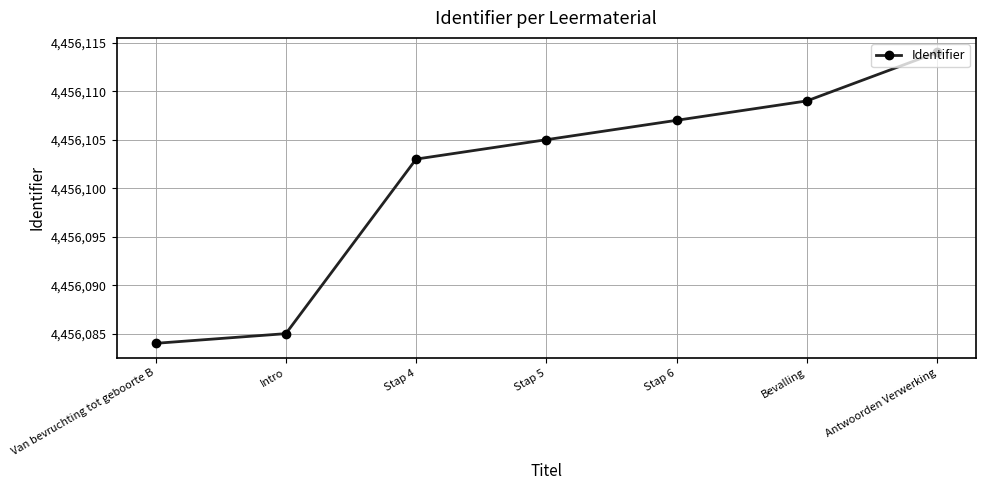

What is the difference between the maximum and minimum values?

30